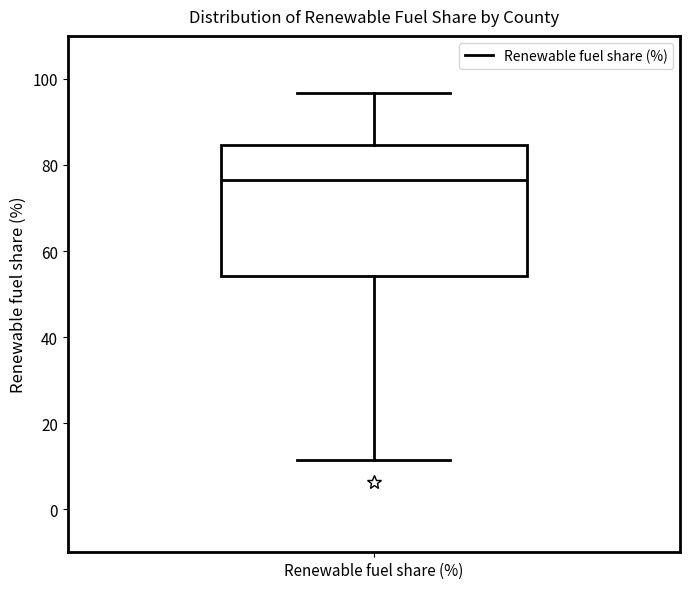

Where does the upper whisker of the box for Renewable fuel share (%) end on the y-axis? The values are not printed on the chart, so give them approximately, as read against the axis.

96